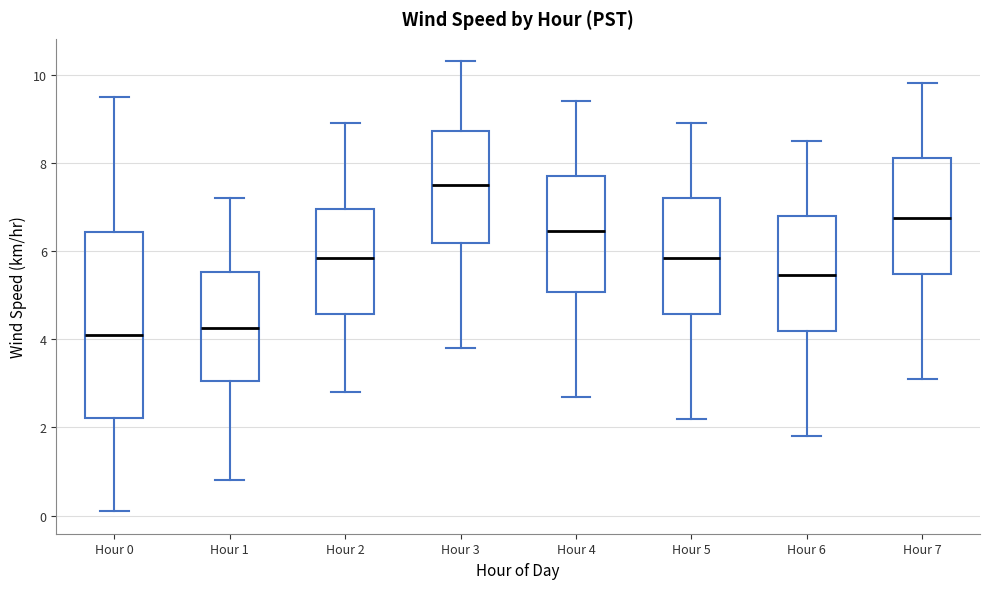

Reading left to right, transcribe this box plot: for each box, give where its median line is, the range the box spans, and where its two whiskers end, as read against the y-axis. The values are not printed on the chart, so give them approximately, as read against the axis.

Hour 0: median 4.2, box 2.2 to 6.4, whiskers 0.2 to 9.6
Hour 1: median 4.2, box 3.0 to 5.6, whiskers 0.8 to 7.2
Hour 2: median 5.8, box 4.6 to 7.0, whiskers 2.8 to 9.0
Hour 3: median 7.6, box 6.2 to 8.8, whiskers 3.8 to 10.4
Hour 4: median 6.4, box 5.0 to 7.8, whiskers 2.8 to 9.4
Hour 5: median 5.8, box 4.6 to 7.2, whiskers 2.2 to 9.0
Hour 6: median 5.4, box 4.2 to 6.8, whiskers 1.8 to 8.6
Hour 7: median 6.8, box 5.4 to 8.2, whiskers 3.2 to 9.8